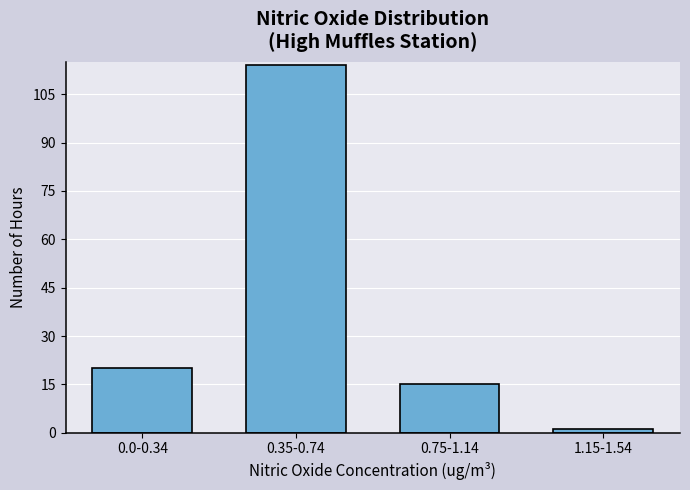

Reading left to right, list all the values displayed in this chart.

0.0-0.34=20	0.35-0.74=114	0.75-1.14=15	1.15-1.54=1